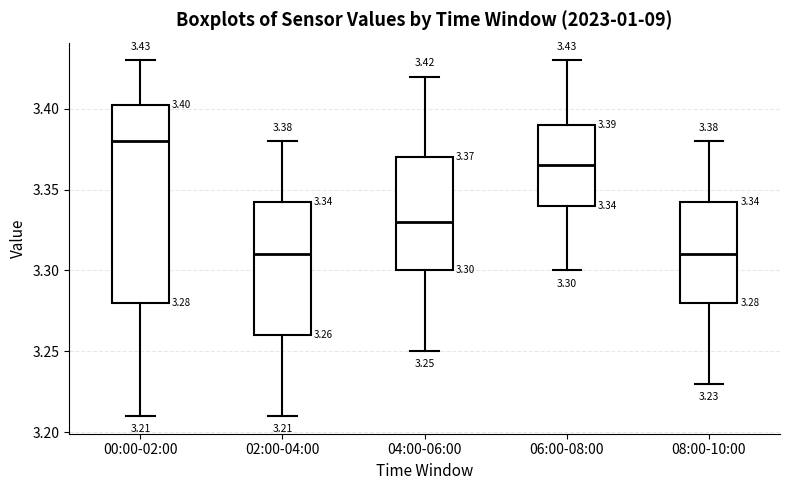

Which box's median line is the highest?

00:00-02:00